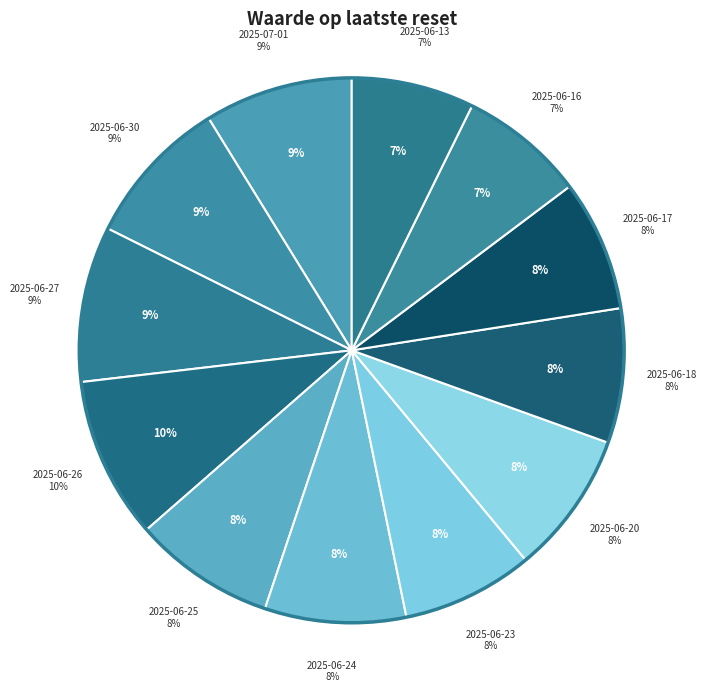

Which category has the smallest portion of the pie?

2025-06-13